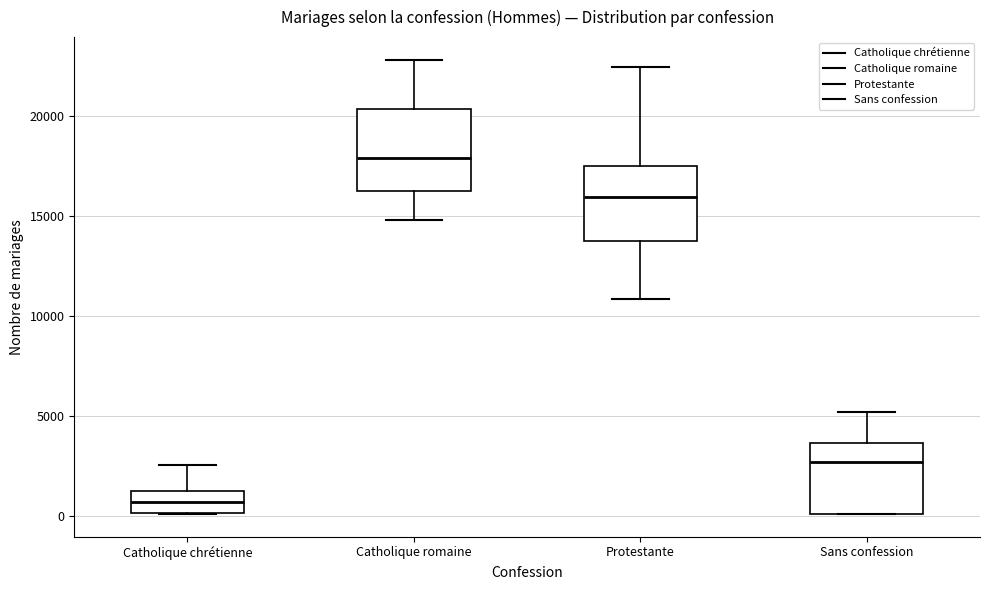

Reading left to right, transcribe this box plot: for each box, give where its median line is, the range the box spans, and where its two whiskers end, as read against the y-axis. The values are not printed on the chart, so give them approximately, as read against the axis.

Catholique chrétienne: median 500, box 0 to 1000, whiskers 0 to 2500
Catholique romaine: median 18000, box 16500 to 20500, whiskers 15000 to 23000
Protestante: median 16000, box 14000 to 17500, whiskers 11000 to 22500
Sans confession: median 2500, box 0 to 3500, whiskers 0 to 5000